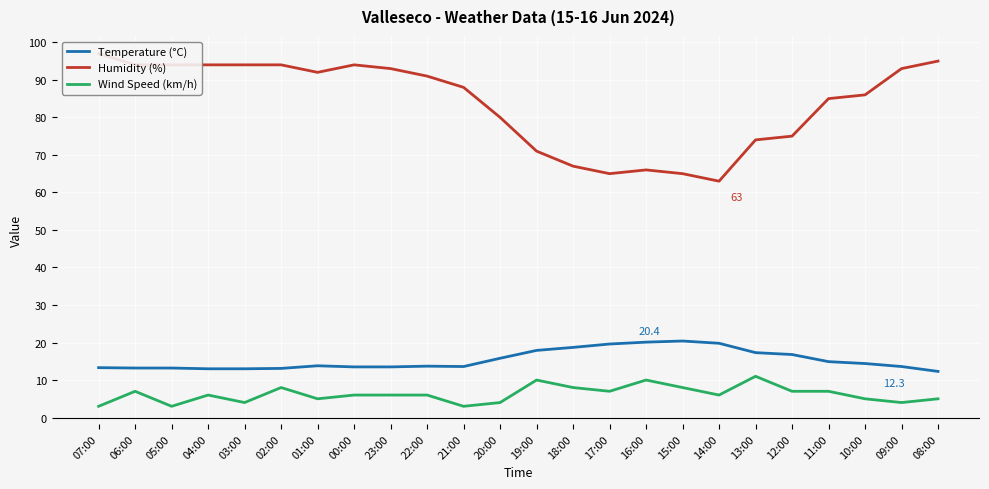

At which category does Wind Speed (km/h) reach its first local valley?

05:00